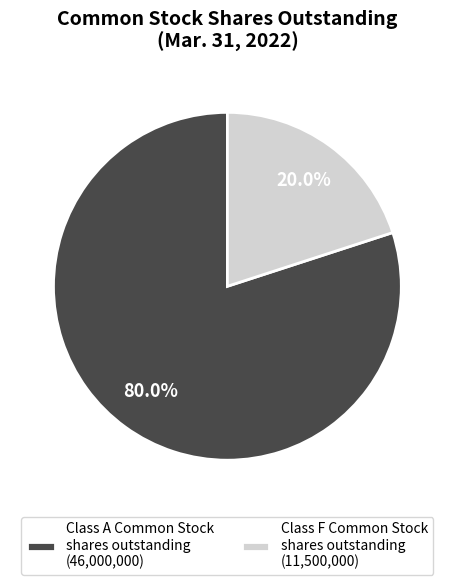

Rank the categories by value from lowest to highest.

Class F Common Stock shares outstanding, Class A Common Stock shares outstanding